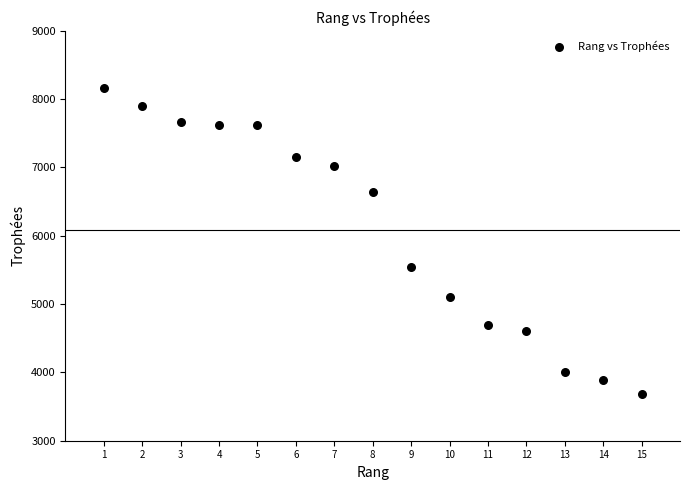

What is the range of X values (max minus min)?

14